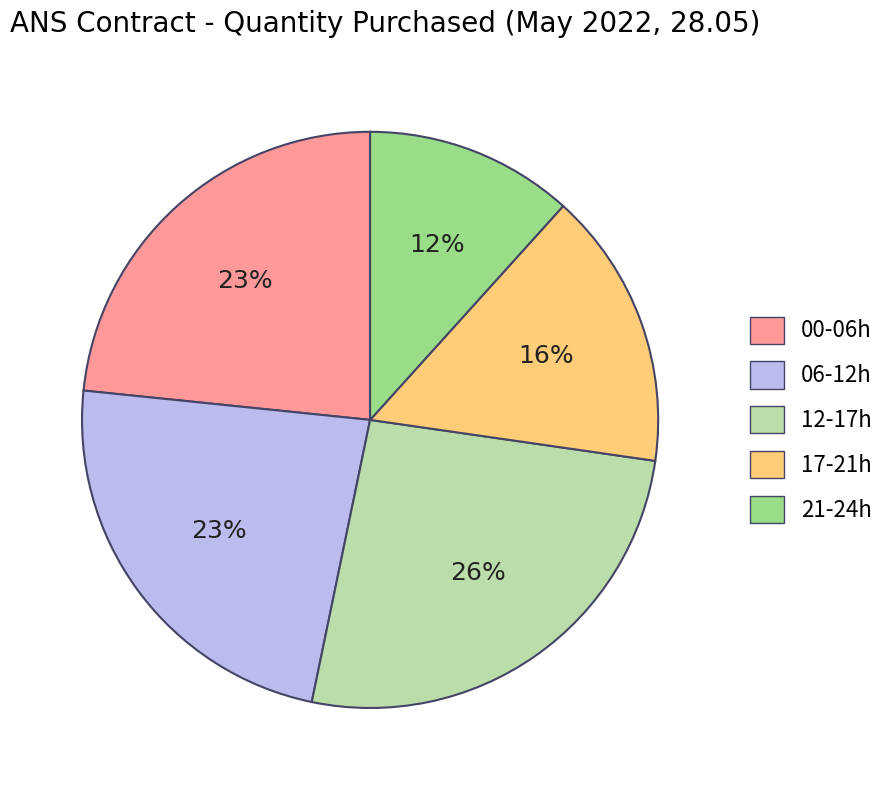

What is the smallest slice in the pie chart?

21-24h